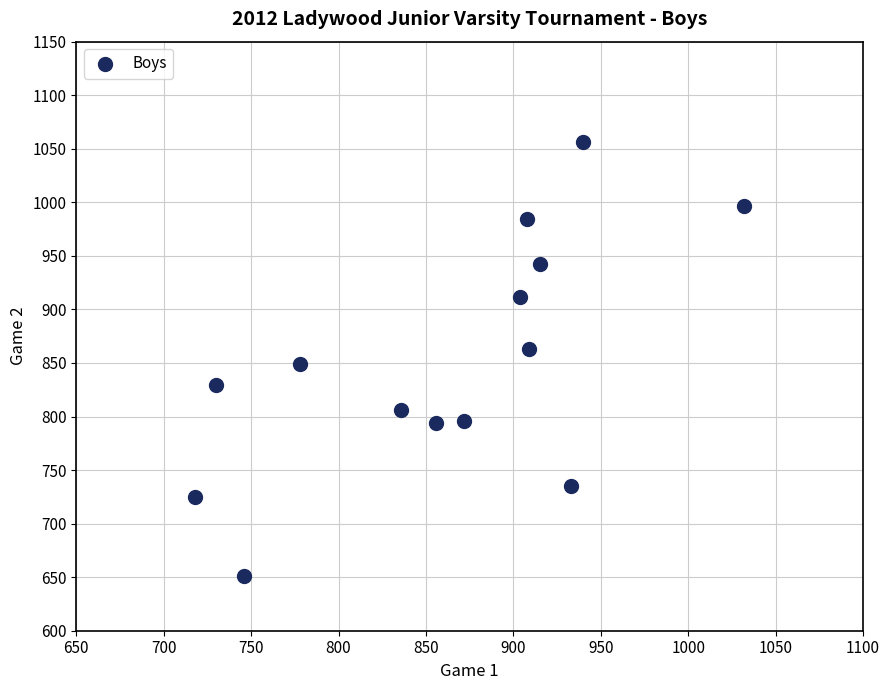

What is the range of Y values (max minus min)?

405